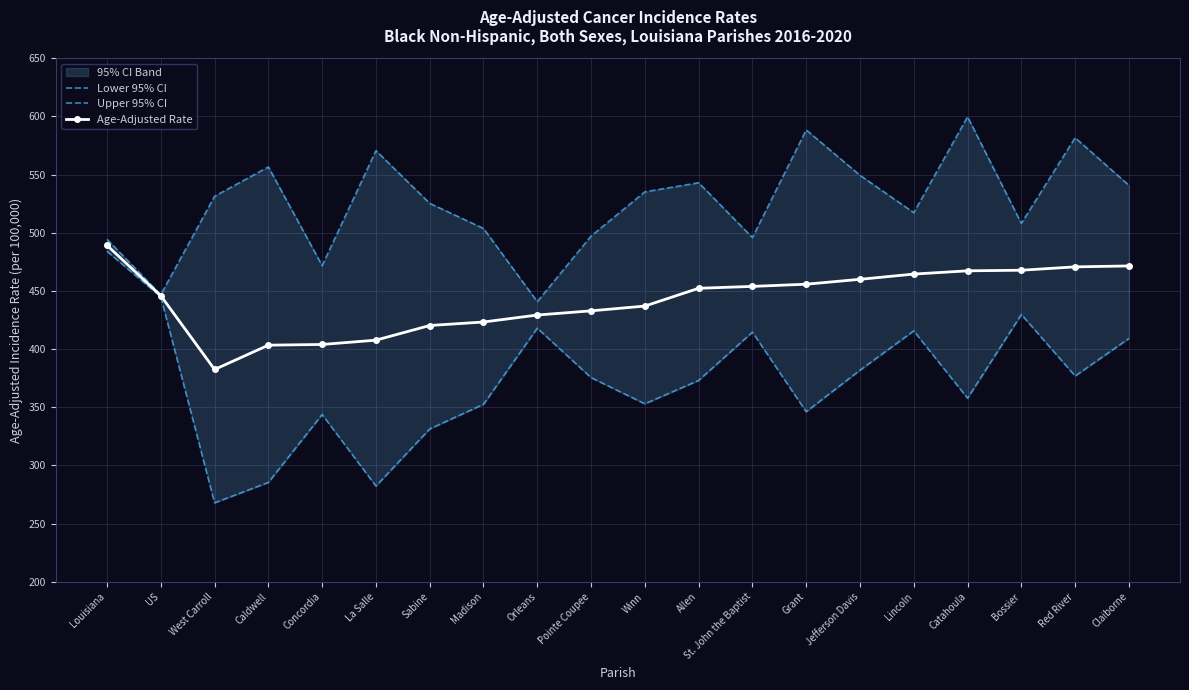

True or false: Age-Adjusted Rate has more than 1 points higher than both neighbors.

False